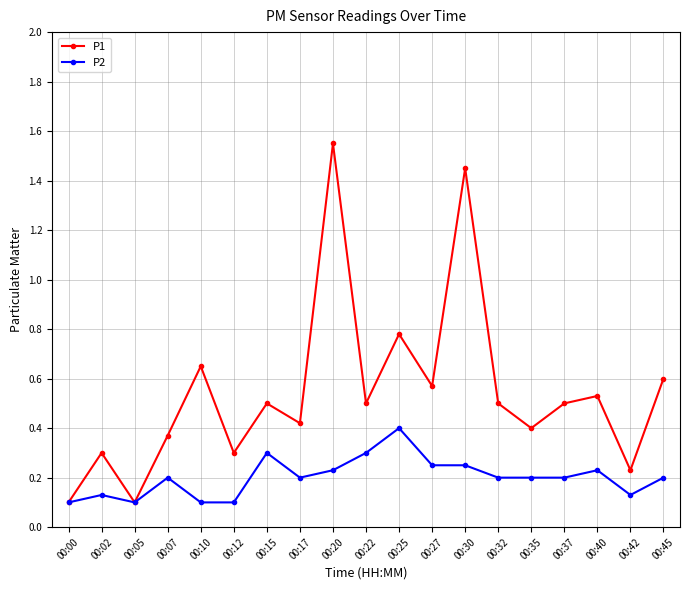

The value of P1 at 00:37 is 0.5. True or false?

True